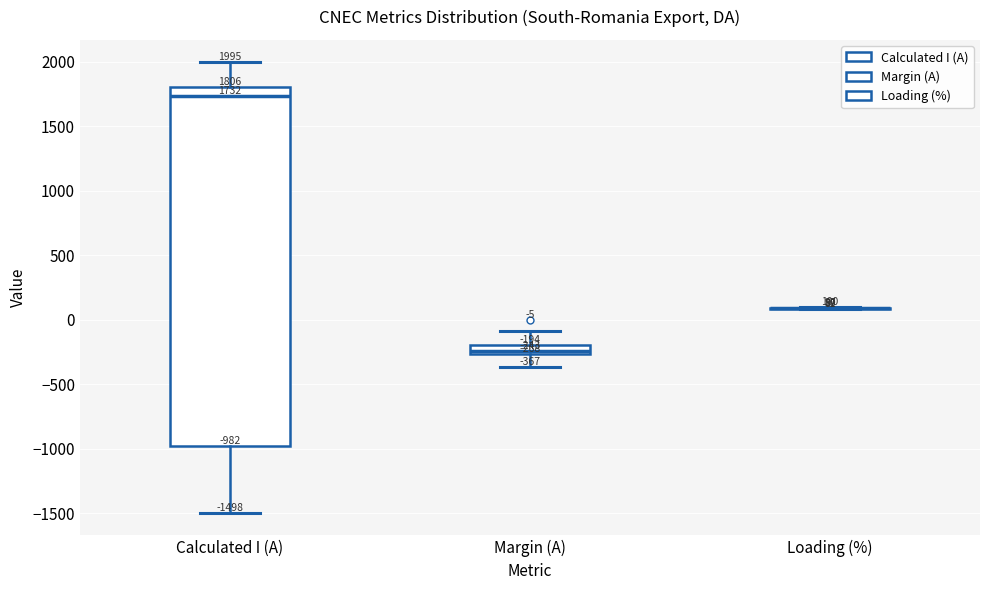

Which box is the tallest, from its lower edge to its upper edge?

Calculated I (A)